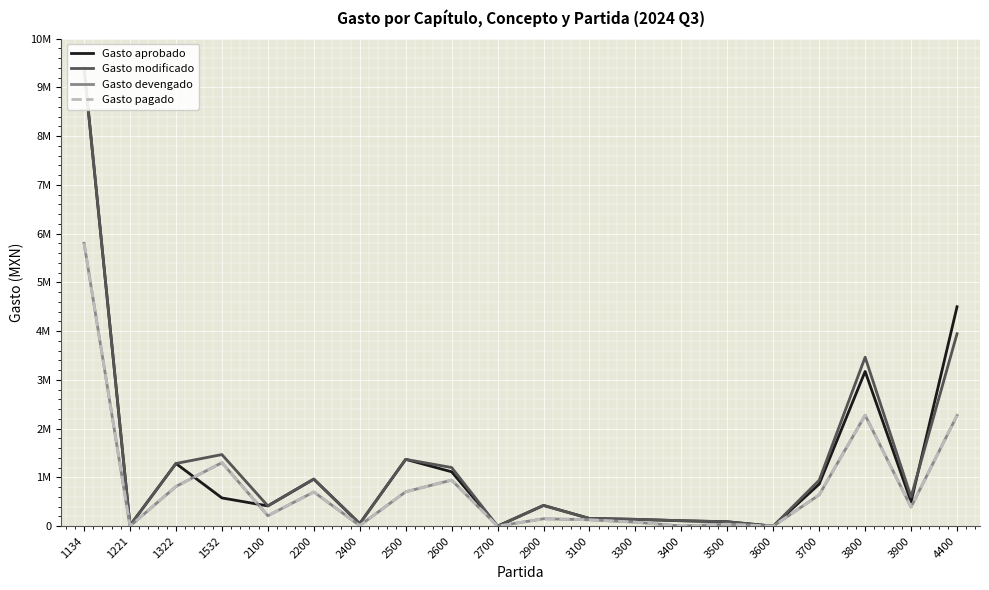

How many intersections are there between Gasto aprobado and Gasto modificado?

1